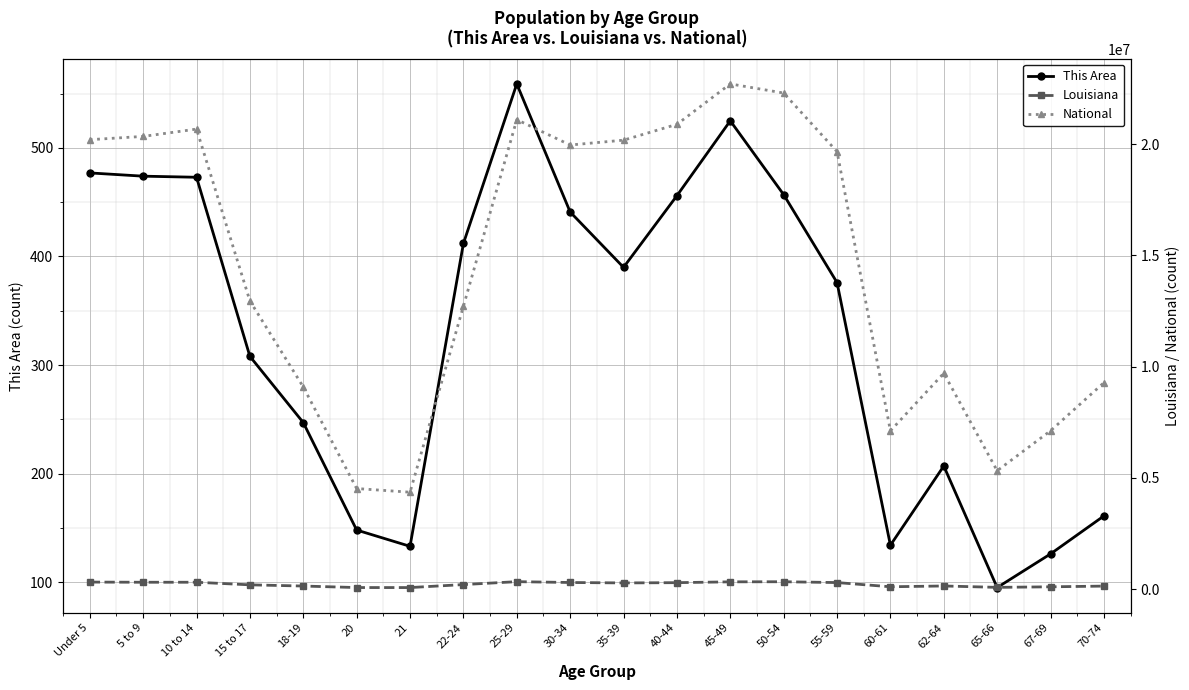

True or false: This Area and Louisiana cross at least once.

False